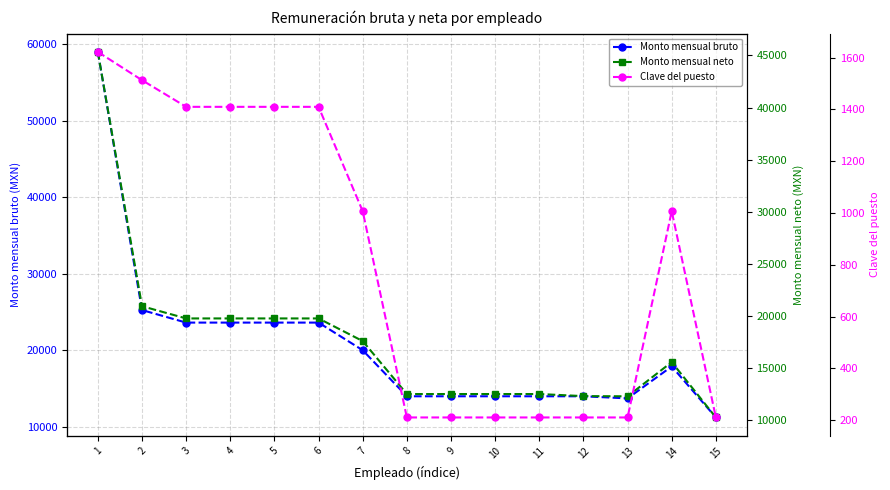

How many categories are shown in the chart?

15